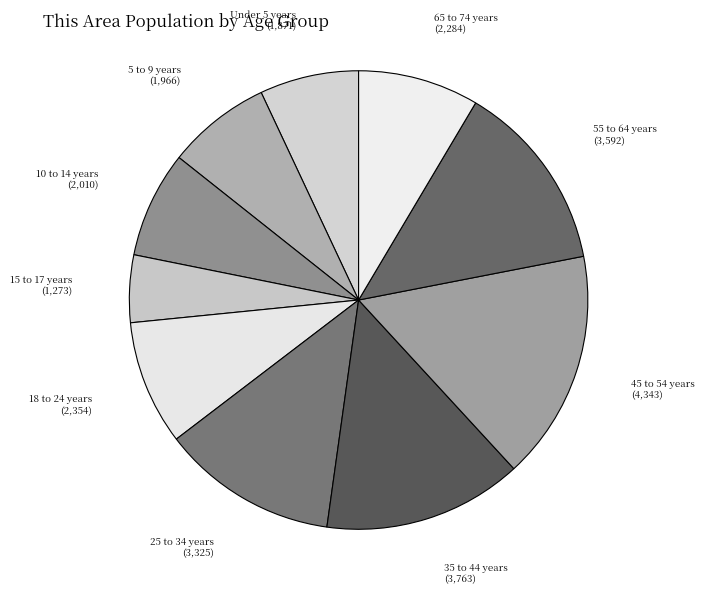

Is it true that Under 5 years is 7% of the pie?

True